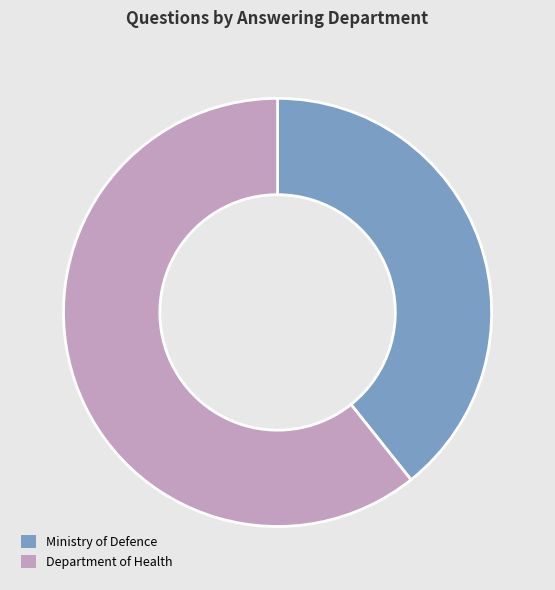

Is the sum of Department of Health and Ministry of Defence greater than half?

Yes